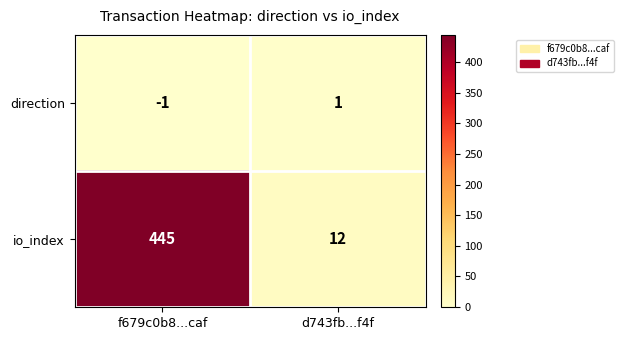

What is the greatest value displayed?

445